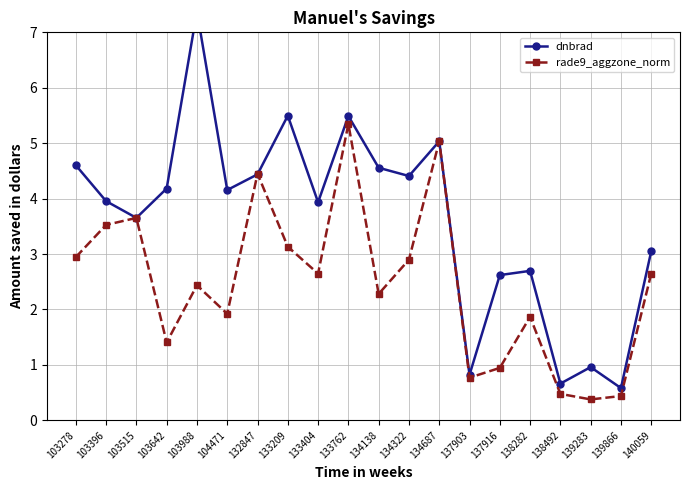

What is the sum of all rade9_aggzone_norm values?

49.2